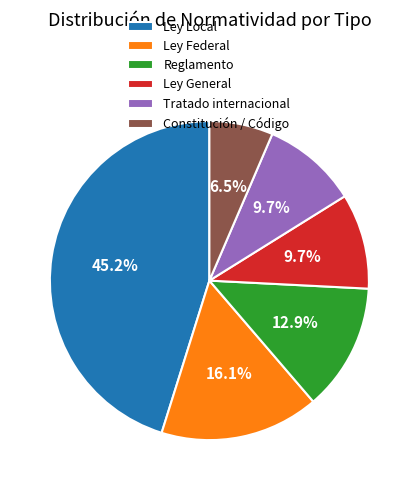

Approximately how many times larger is the value at Ley General compared to Ley Federal?

0.6